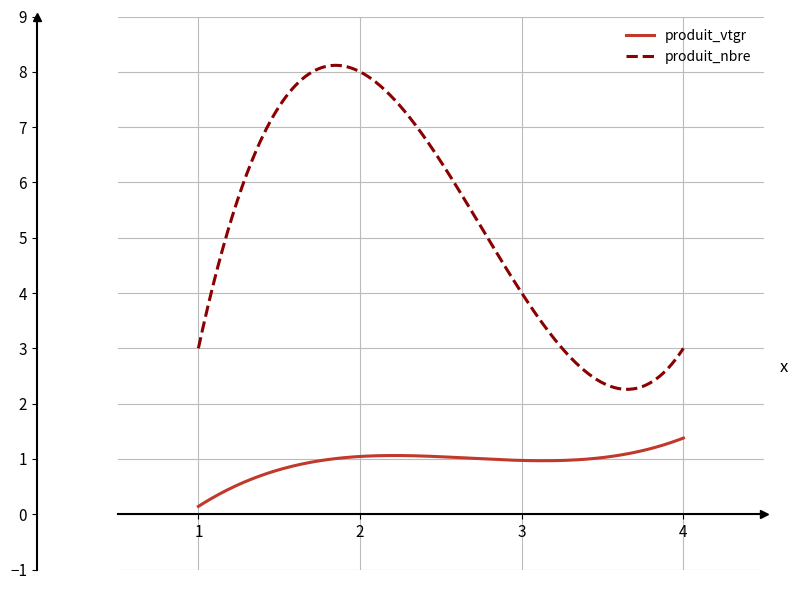

Which series has the largest total across all categories?

produit_nbre